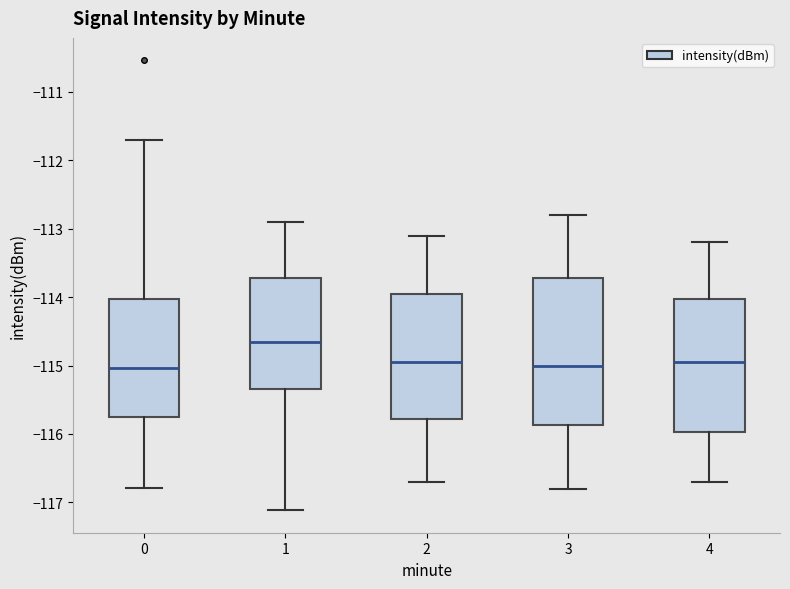

Which box is the tallest, from its lower edge to its upper edge?

3